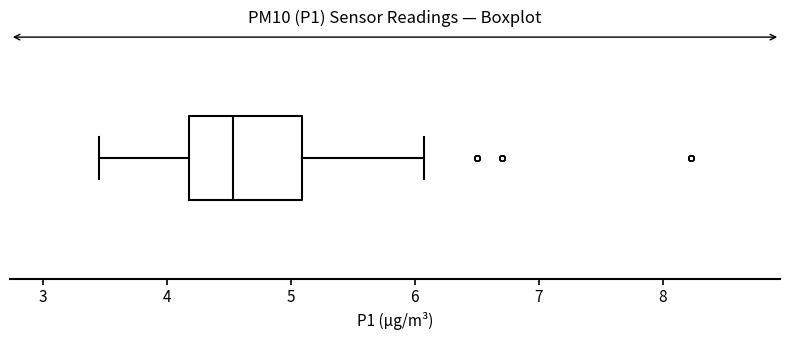

Read this box plot against the x-axis: the position of the median line, the range covered by the box, and the ends of both whiskers. The values are not printed on the chart, so give them approximately, as read against the axis.

median 4.5, box 4.2 to 5.1, whiskers 3.5 to 6.1